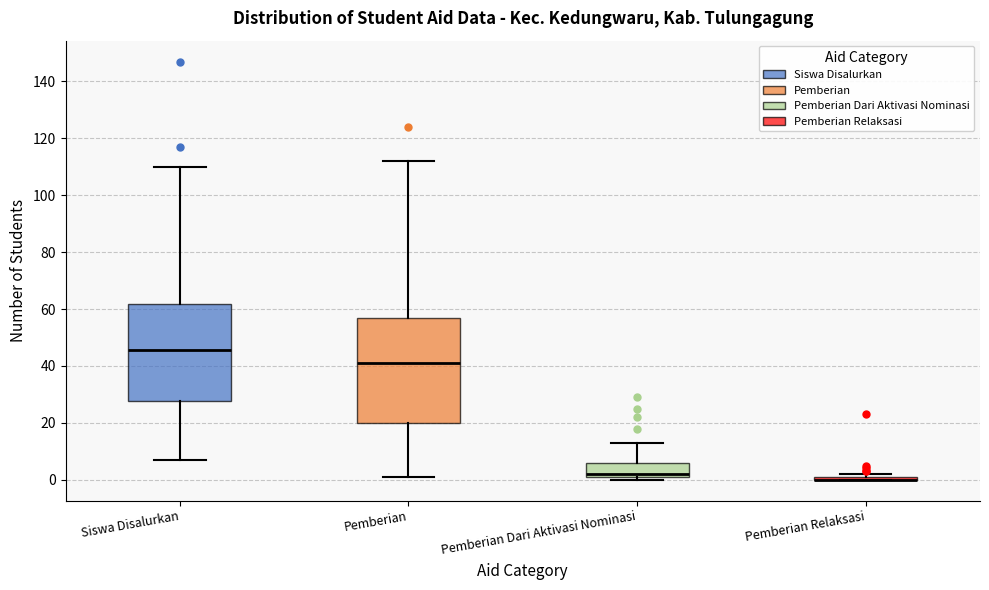

Where does the median line of the box for Siswa Disalurkan sit on the y-axis? The values are not printed on the chart, so give them approximately, as read against the axis.

46